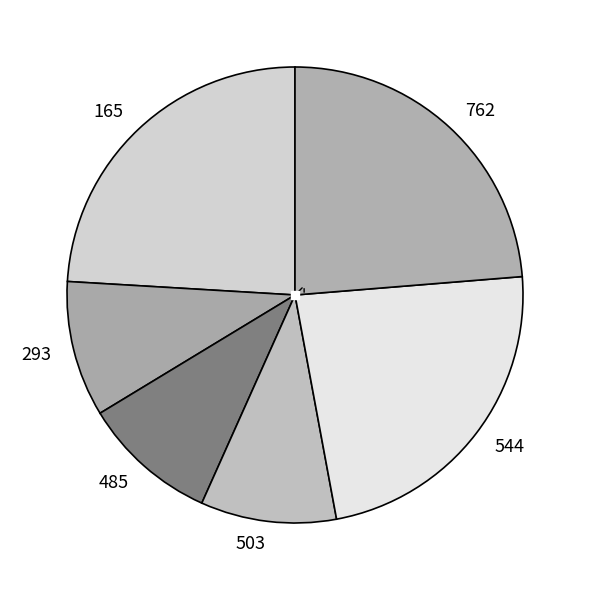

Does 485 represent more than half of the total?

No